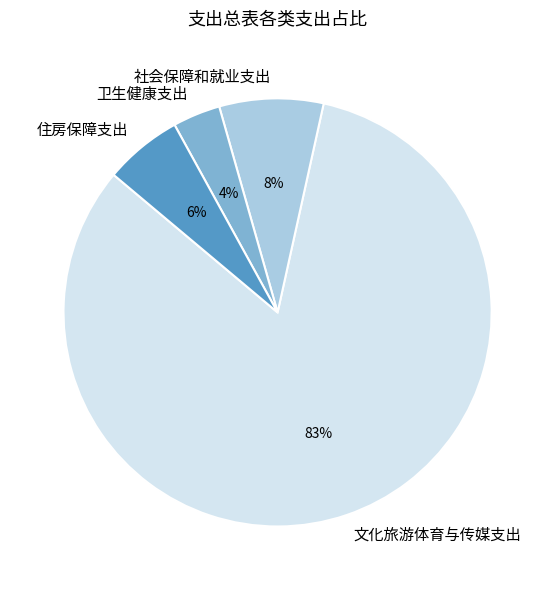

The 文化旅游体育与传媒支出 slice represents 90% of the pie. True or false?

False